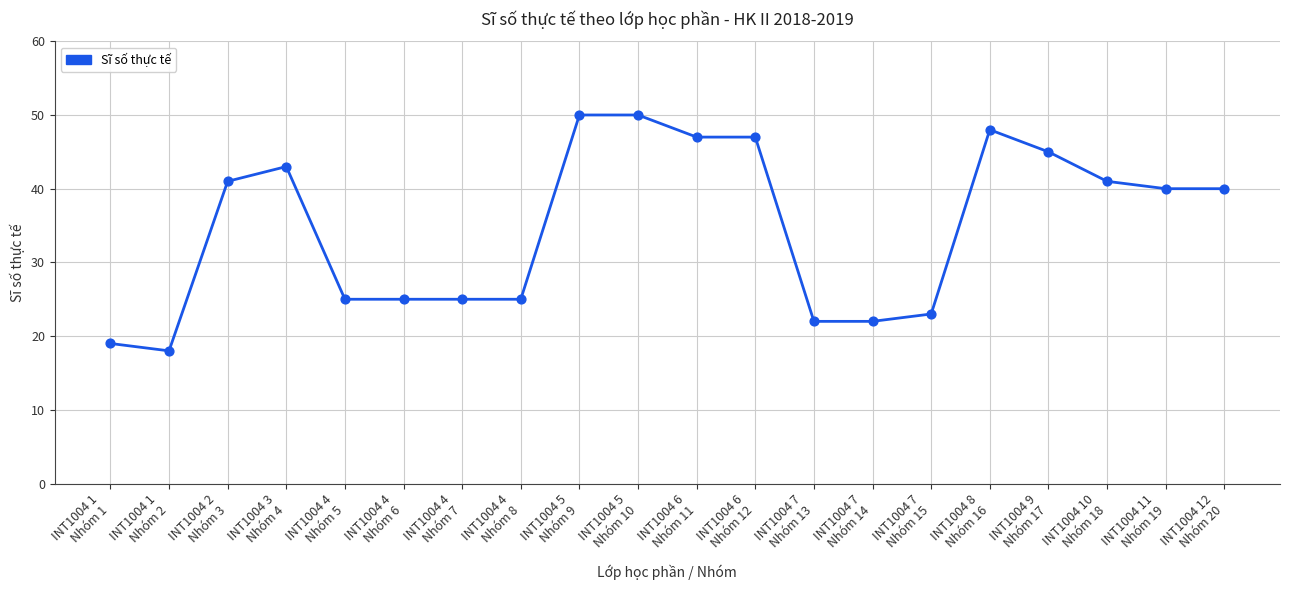

What is the ratio of the value at INT1004 6
Nhóm 12 to the value at INT1004 7
Nhóm 13?

2.1